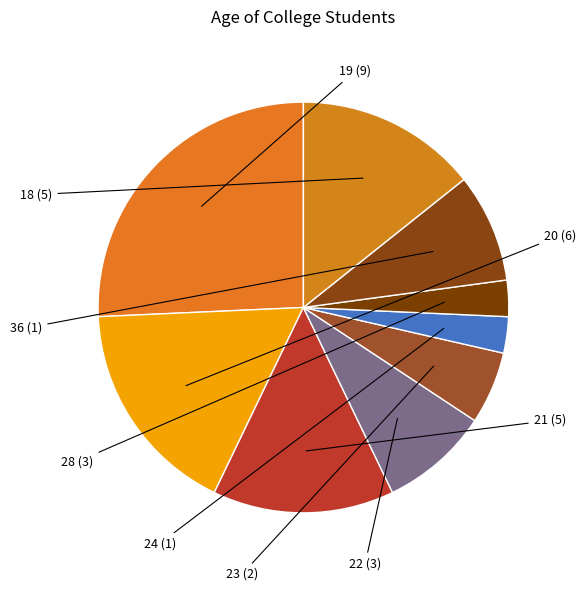

Does 28 (3) represent more than half of the total?

No